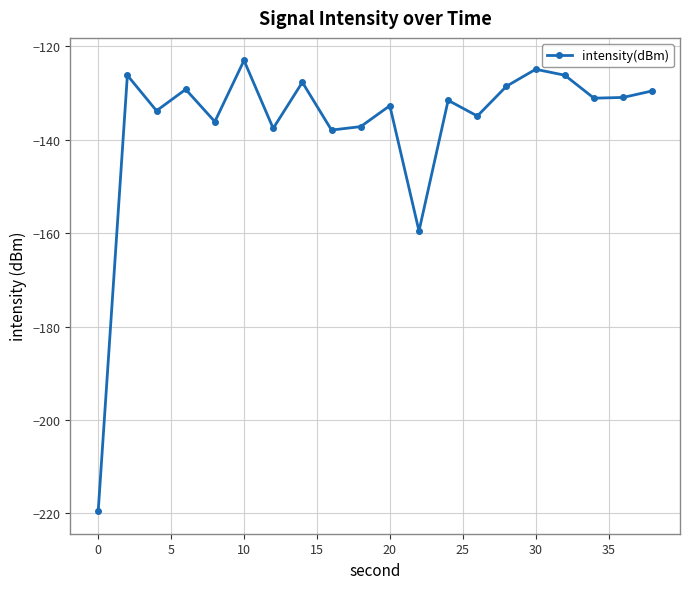

What is the average value?

-136.9